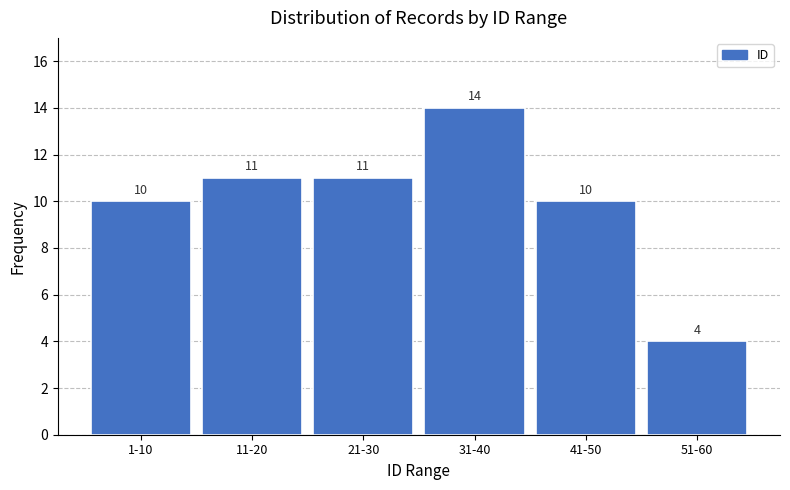

Reading left to right, what are all the values shown in this chart?

10	11	11	14	10	4